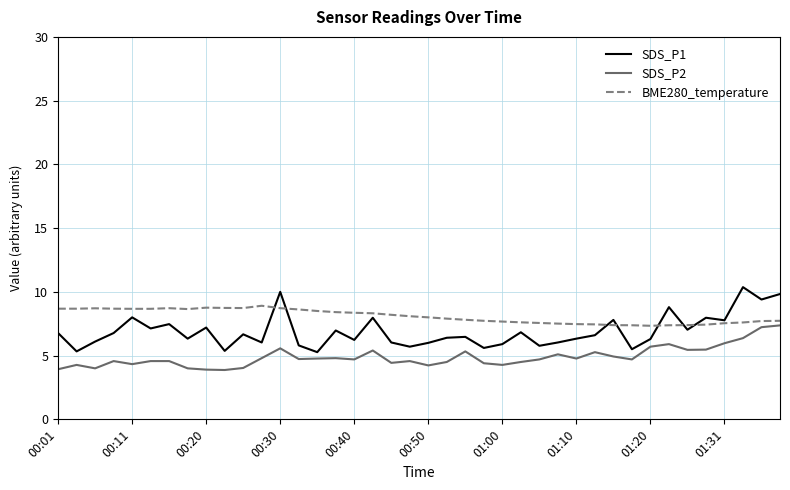

True or false: BME280_temperature and SDS_P1 cross at least once.

True